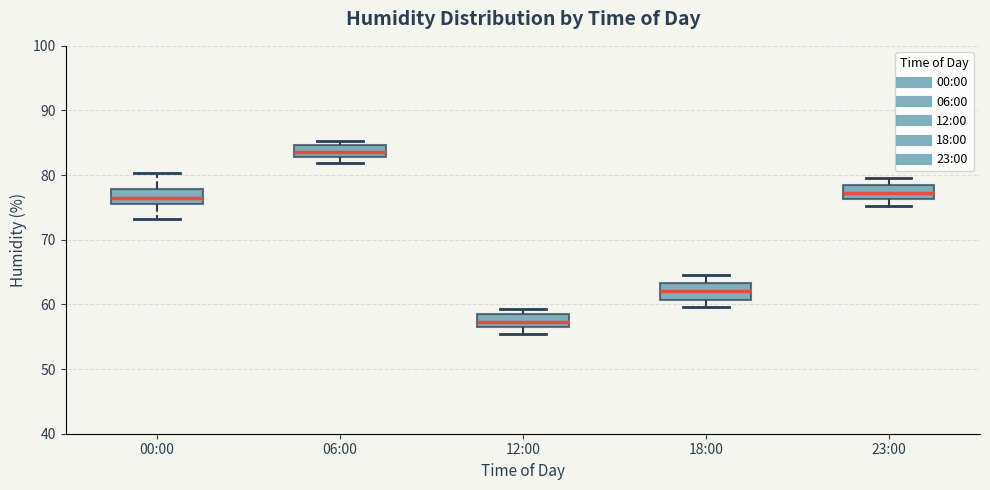

Where does the median line of the box for 12:00 sit on the y-axis? The values are not printed on the chart, so give them approximately, as read against the axis.

57